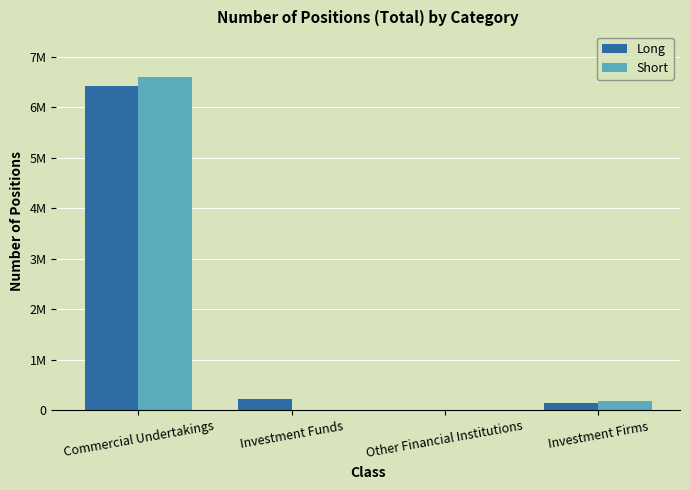

What is the label of the 1st bar from the right?

Investment Firms